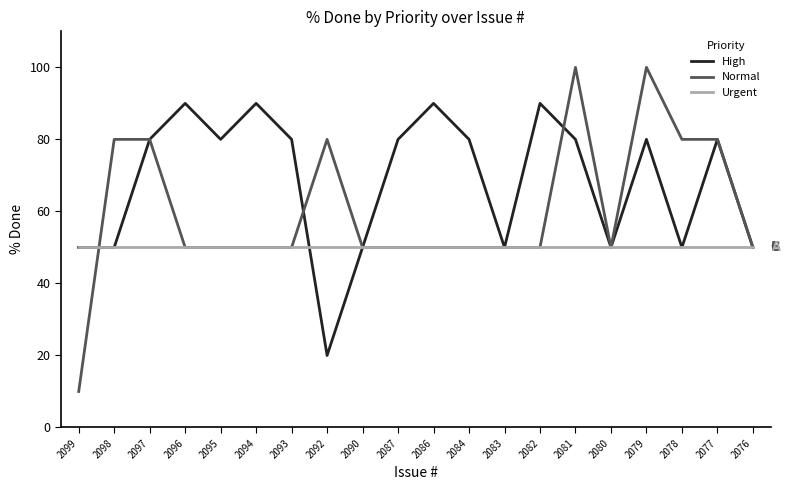

What is the maximum value shown in the chart?

100